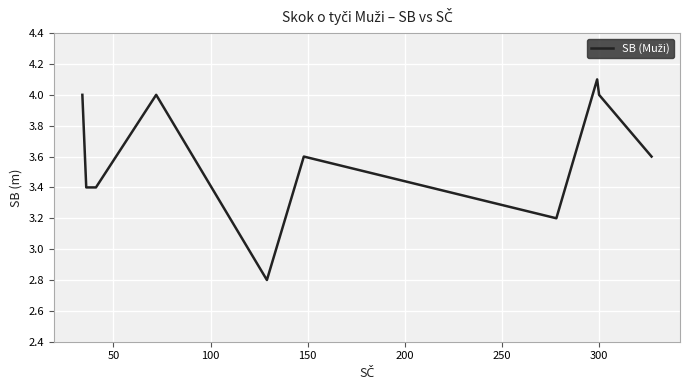

What is the difference between the second highest and second lowest values?

0.8